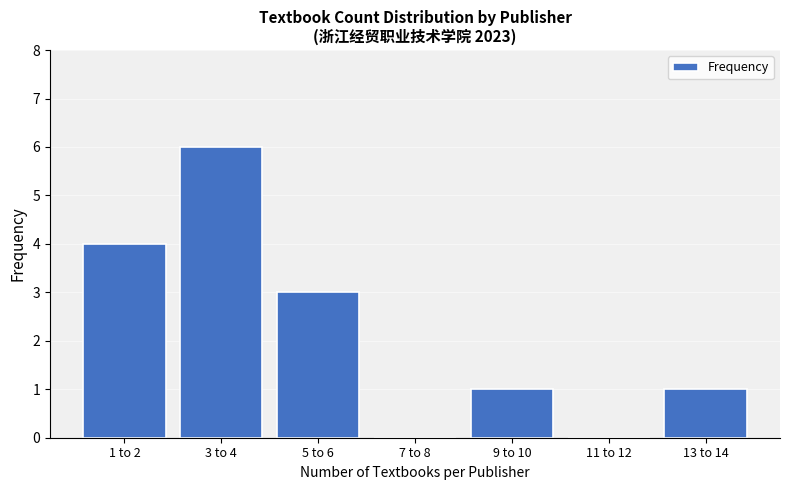

Reading left to right, extract all data points from this chart.

1 to 2=4	3 to 4=6	5 to 6=3	7 to 8=0	9 to 10=1	11 to 12=0	13 to 14=1